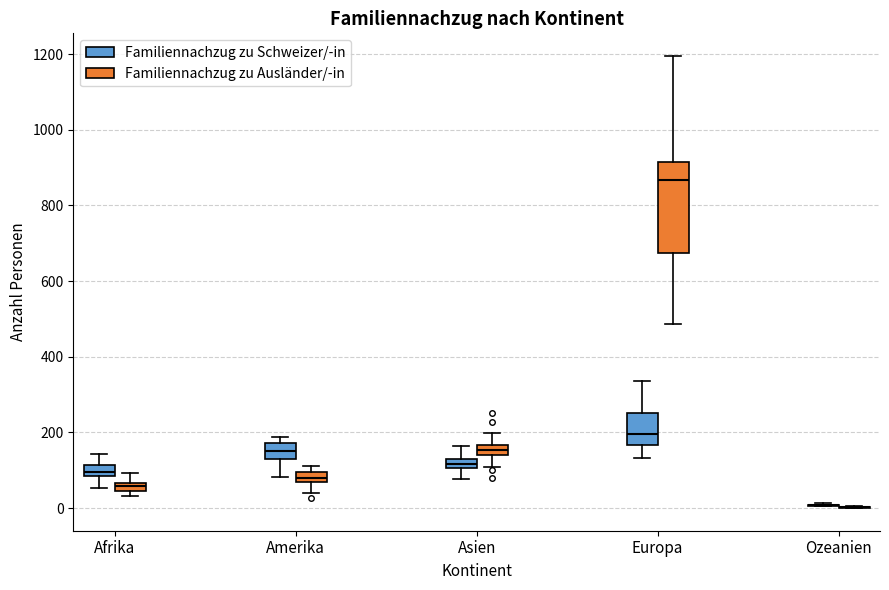

Where does the median line of the box for Asien (Familiennachzug zu Schweizer/-in) sit on the y-axis? The values are not printed on the chart, so give them approximately, as read against the axis.

120